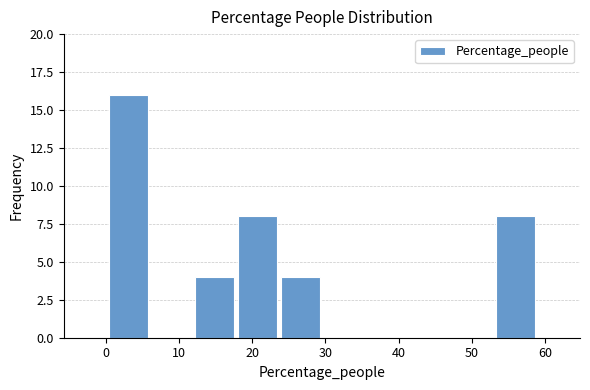

How tall is the bar that spans 53 to 59 on the x-axis? Neither the bar edges nor the heights are printed on the chart, so give them approximately, as read against the axes.

8